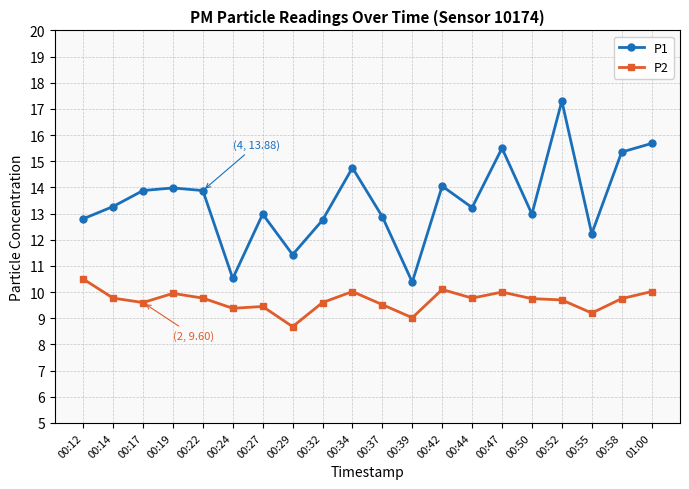

The P1 series shows 13.9 at 00:22. True or false?

True